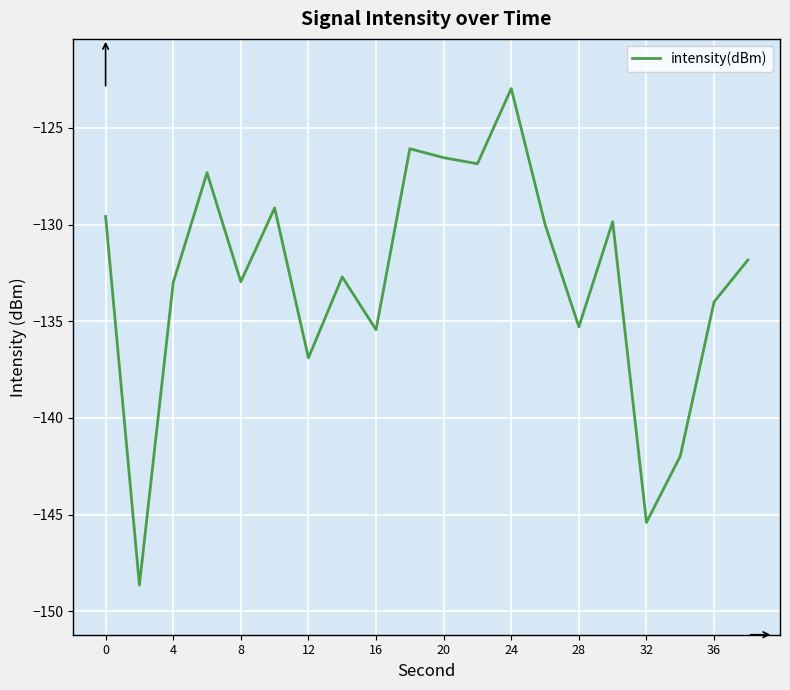

What is the smallest value displayed?

-148.6